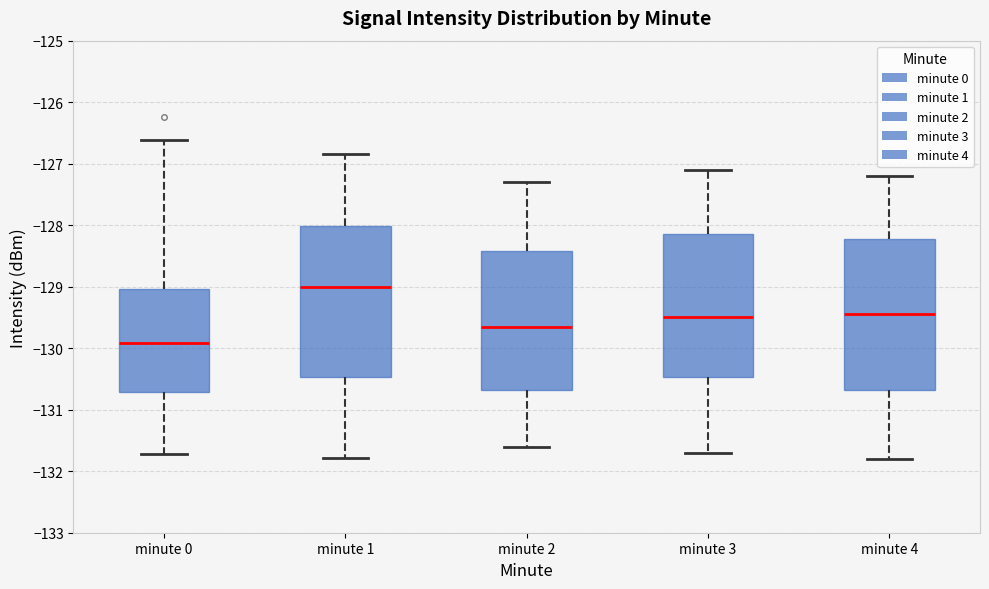

Reading left to right, read every box against the y-axis: the position of its median line, the range the box covers, and the ends of its whiskers. The values are not printed on the chart, so give them approximately, as read against the axis.

minute 0: median -129.9, box -130.7 to -129.0, whiskers -131.7 to -126.6
minute 1: median -129.0, box -130.5 to -128.0, whiskers -131.8 to -126.8
minute 2: median -129.6, box -130.7 to -128.4, whiskers -131.6 to -127.3
minute 3: median -129.5, box -130.5 to -128.1, whiskers -131.7 to -127.1
minute 4: median -129.4, box -130.7 to -128.2, whiskers -131.8 to -127.2